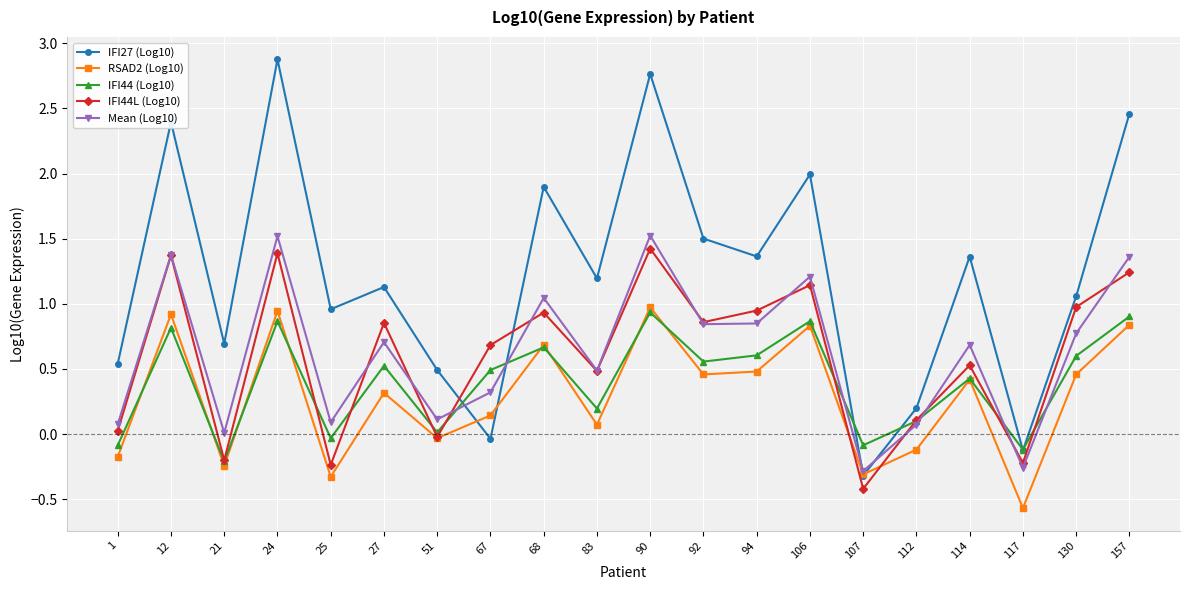

How many values in the RSAD2 (Log10) series are below 0?

7